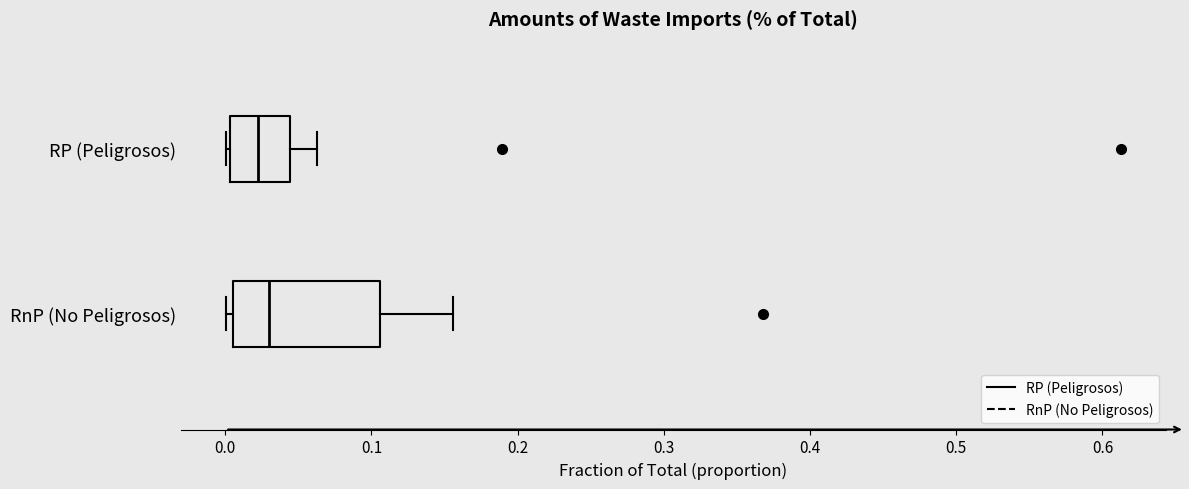

Which box is the widest, from its left edge to its right edge?

RnP (No Peligrosos)